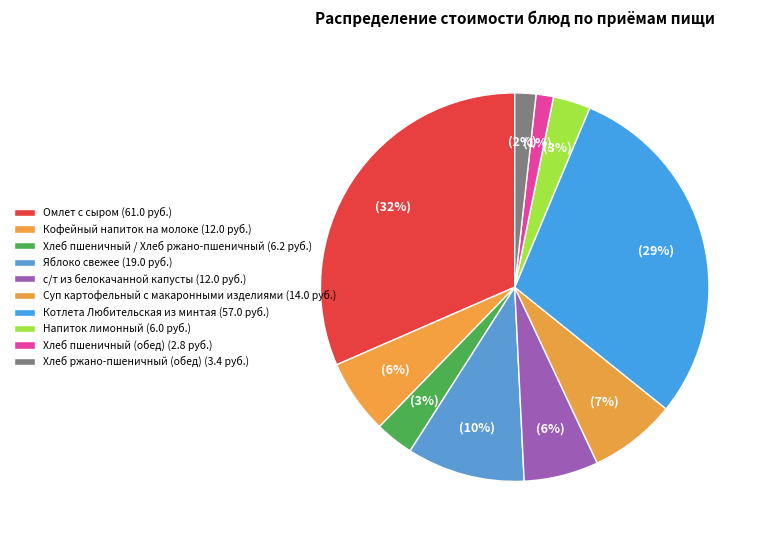

Between Напиток лимонный and с/т из белокачанной капусты, which is larger?

с/т из белокачанной капусты